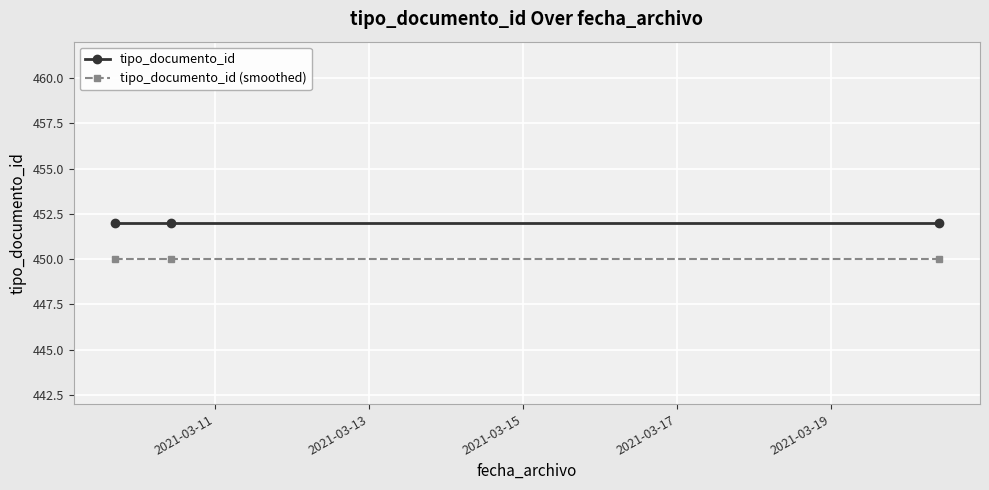

What is the sum of all tipo_documento_id (smoothed) values?

1350